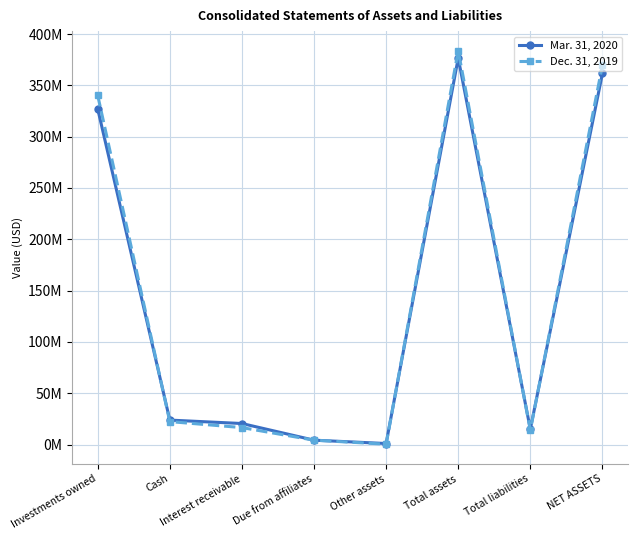

Is the value of Mar. 31, 2020 at Investments owned greater than the value of Dec. 31, 2019 at Investments owned?

No